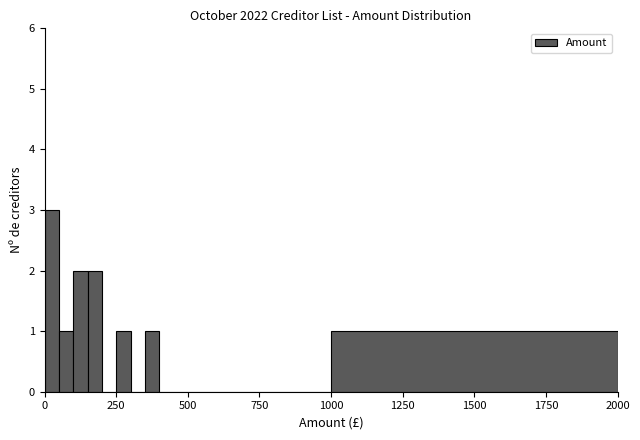

Around what value on the x-axis is the tallest bar? Give the approximate position of its centre, as read against the axis.

50